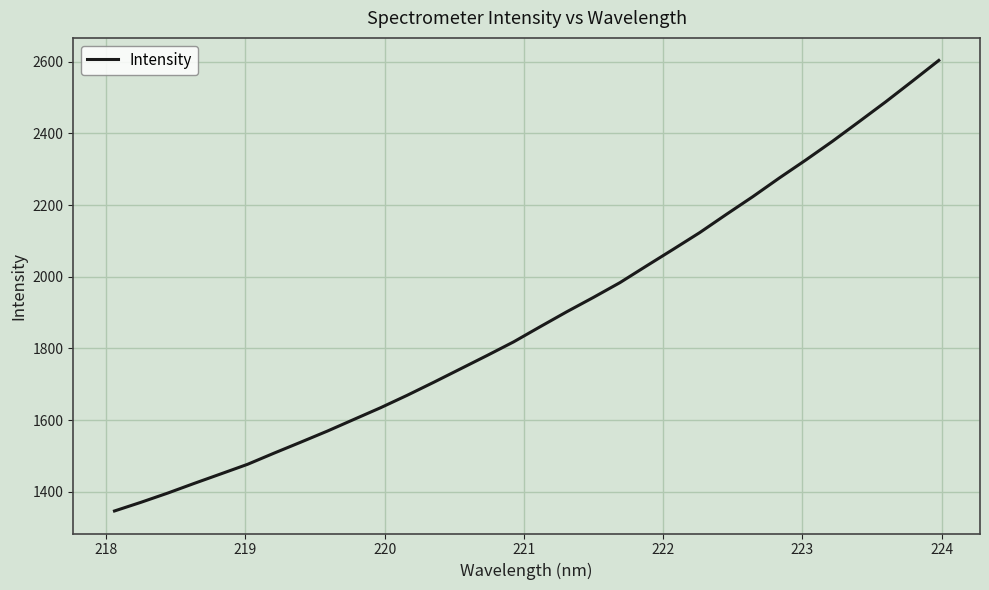

What is the maximum value shown in the chart?

2603.6